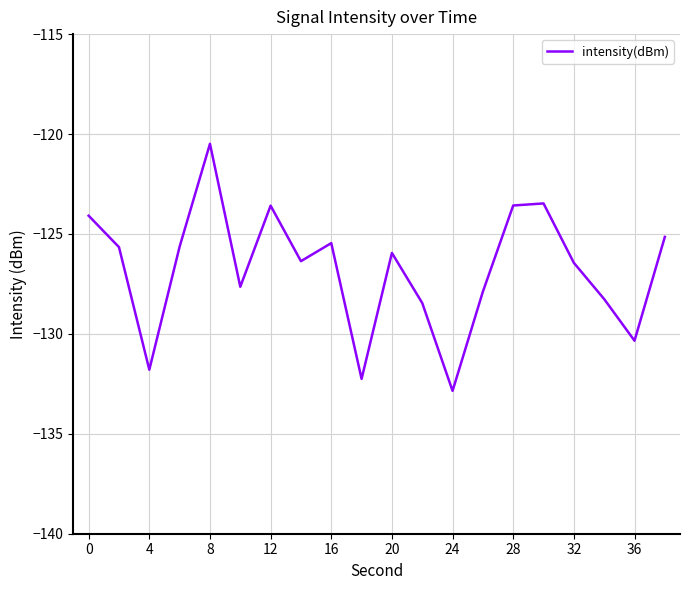

What is the greatest value displayed?

-120.5